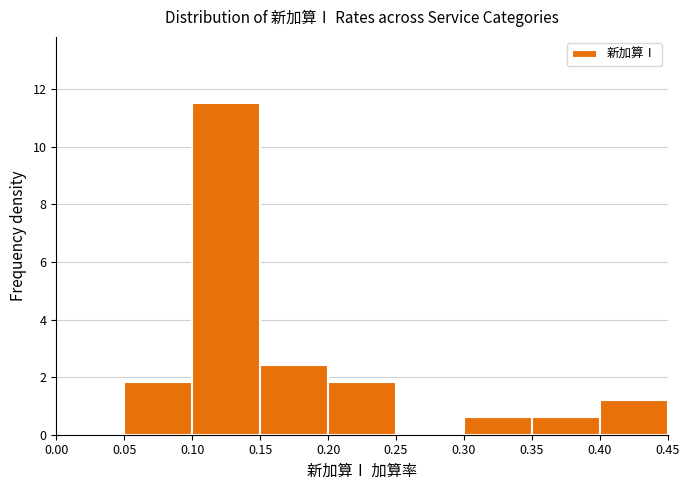

How tall is the bar that spans 0.05 to 0.10 on the x-axis? The values are not printed on the chart, so give them approximately, as read against the axis.

1.8